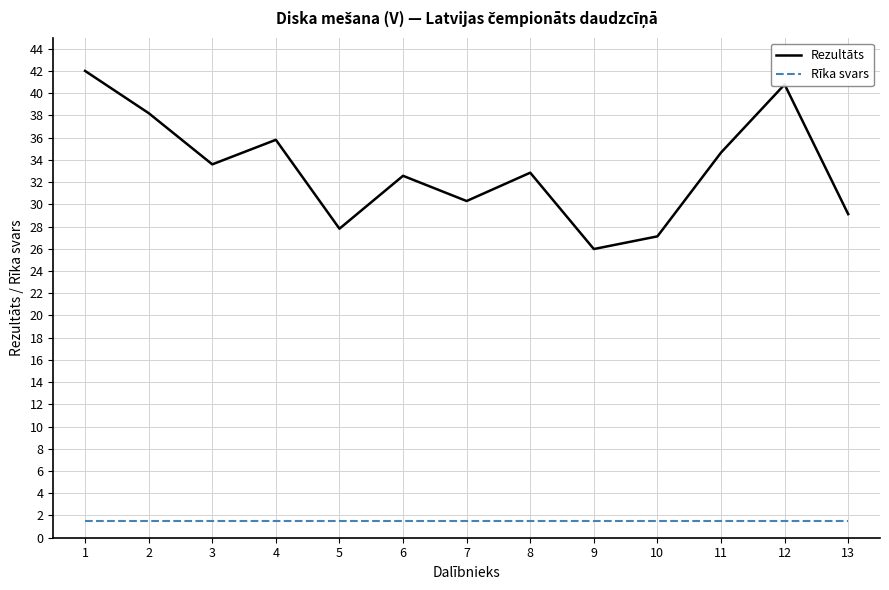

Which series changed the most between 11 and 13?

Rezultāts